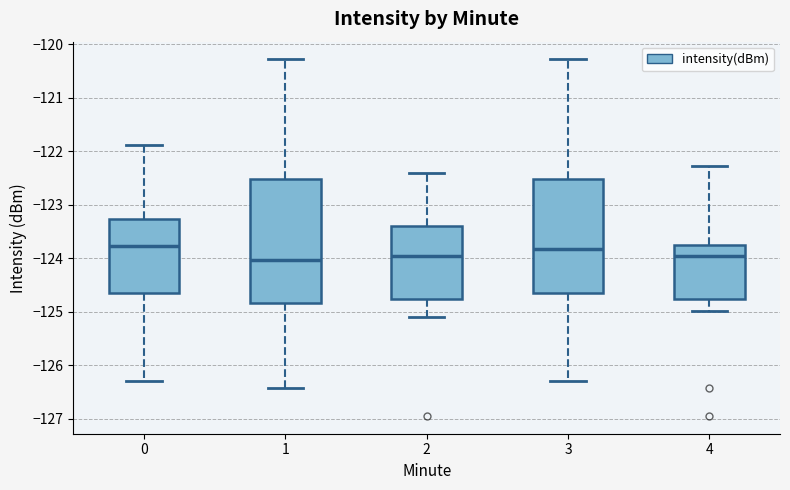

Reading left to right, transcribe this box plot: for each box, give where its median line is, the range the box spans, and where its two whiskers end, as read against the y-axis. The values are not printed on the chart, so give them approximately, as read against the axis.

0: median -123.8, box -124.7 to -123.3, whiskers -126.3 to -121.9
1: median -124.0, box -124.8 to -122.5, whiskers -126.4 to -120.3
2: median -124.0, box -124.8 to -123.4, whiskers -125.1 to -122.4
3: median -123.8, box -124.7 to -122.5, whiskers -126.3 to -120.3
4: median -124.0, box -124.8 to -123.7, whiskers -125.0 to -122.3